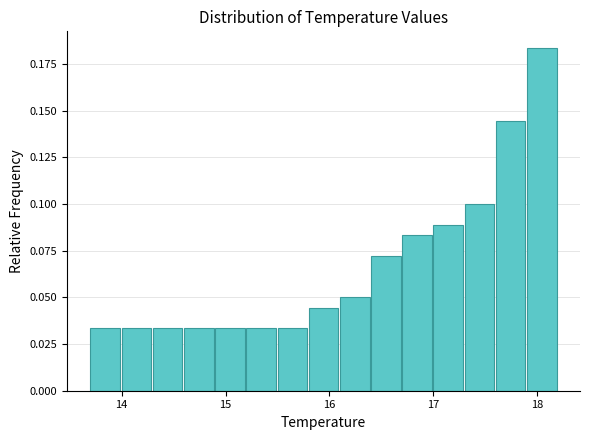

Read against the x-axis, roughly where is the centre of the tallest bar?

18.0